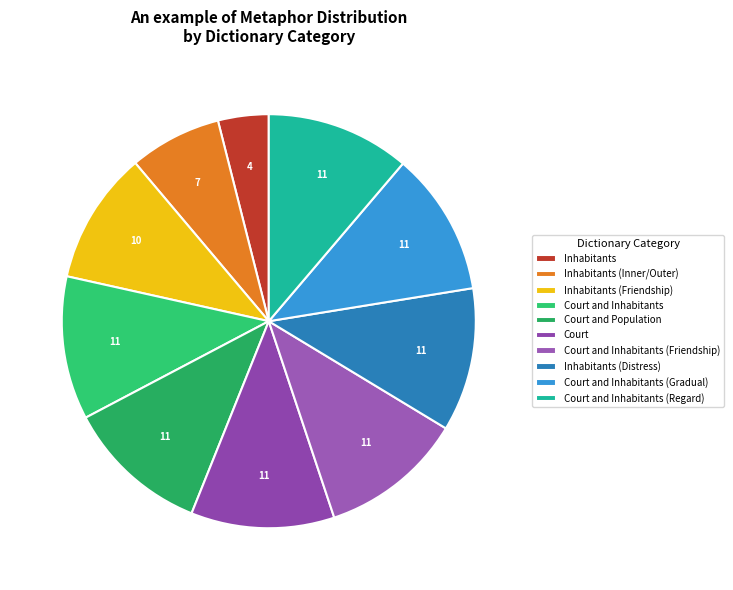

True or false: Inhabitants accounts for 14% of the total.

False